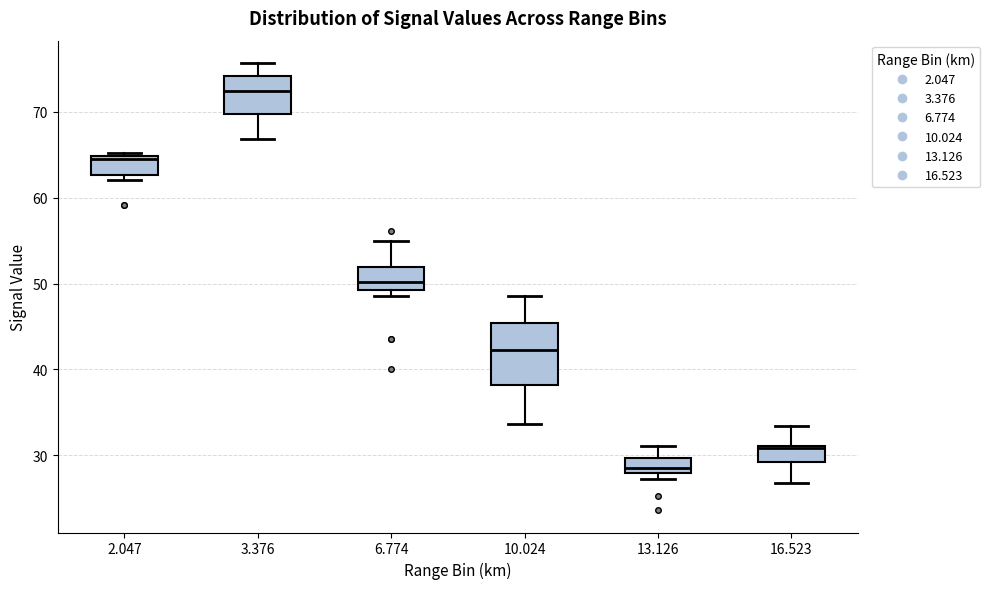

Which box has the highest median line?

3.376